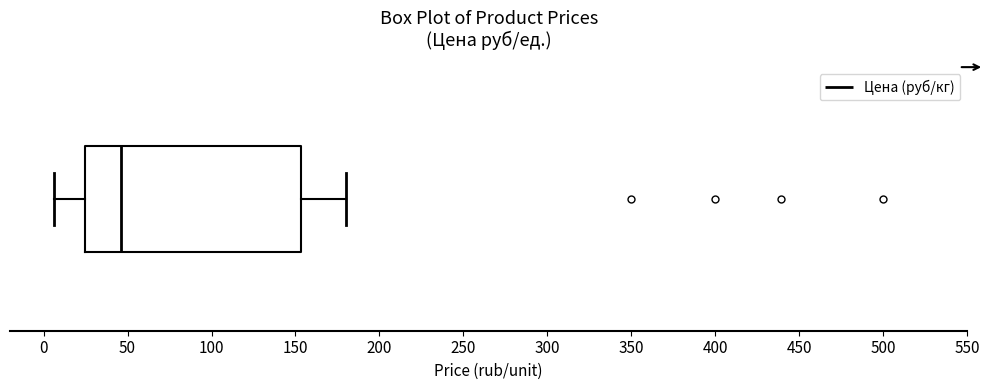

Transcribe this box plot: give where the median line is, the range the box spans, and where the two whiskers end, as read against the x-axis. The values are not printed on the chart, so give them approximately, as read against the axis.

median 45, box 25 to 155, whiskers 5 to 180